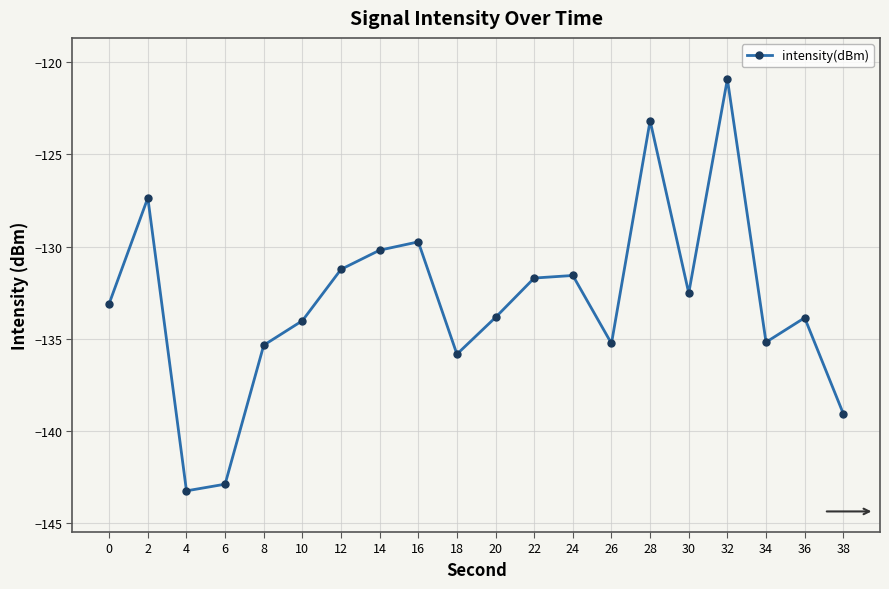

Does the chart have visible grid lines?

Yes